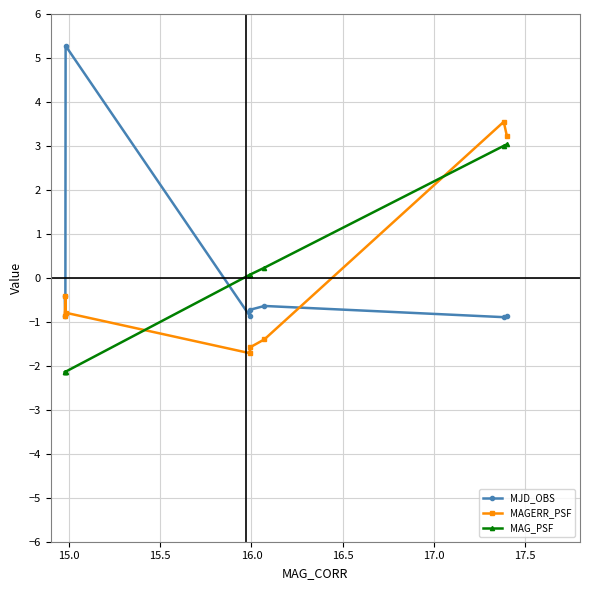

At how many categories does at least one series exceed 1?

3